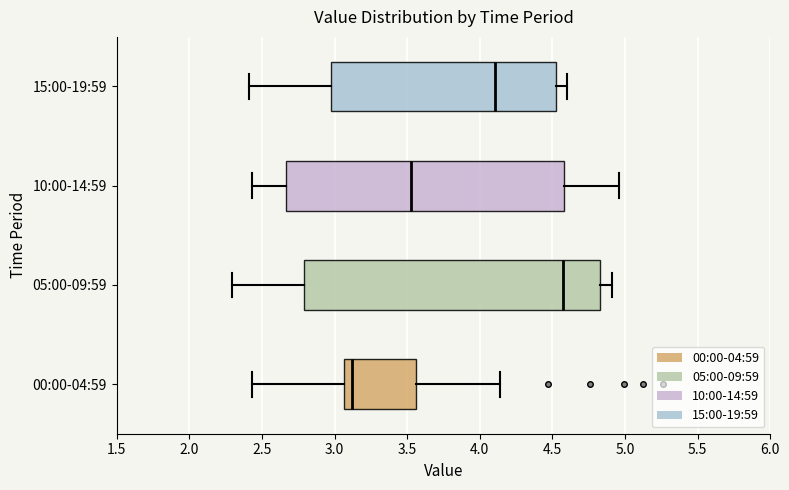

Reading bottom to top, read every box against the x-axis: the position of its median line, the range the box covers, and the ends of its whiskers. The values are not printed on the chart, so give them approximately, as read against the axis.

00:00-04:59: median 3.10, box 3.05 to 3.55, whiskers 2.45 to 4.15
05:00-09:59: median 4.55, box 2.80 to 4.85, whiskers 2.30 to 4.90
10:00-14:59: median 3.55, box 2.65 to 4.60, whiskers 2.45 to 4.95
15:00-19:59: median 4.10, box 2.95 to 4.55, whiskers 2.40 to 4.60